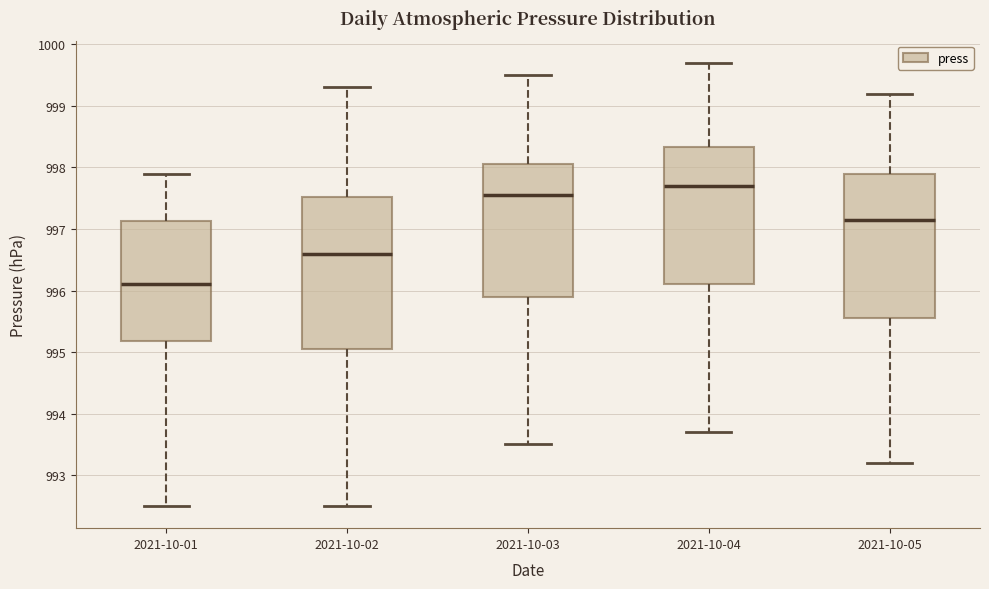

Where is the upper edge of the box for 2021-10-04 on the y-axis? The values are not printed on the chart, so give them approximately, as read against the axis.

998.3